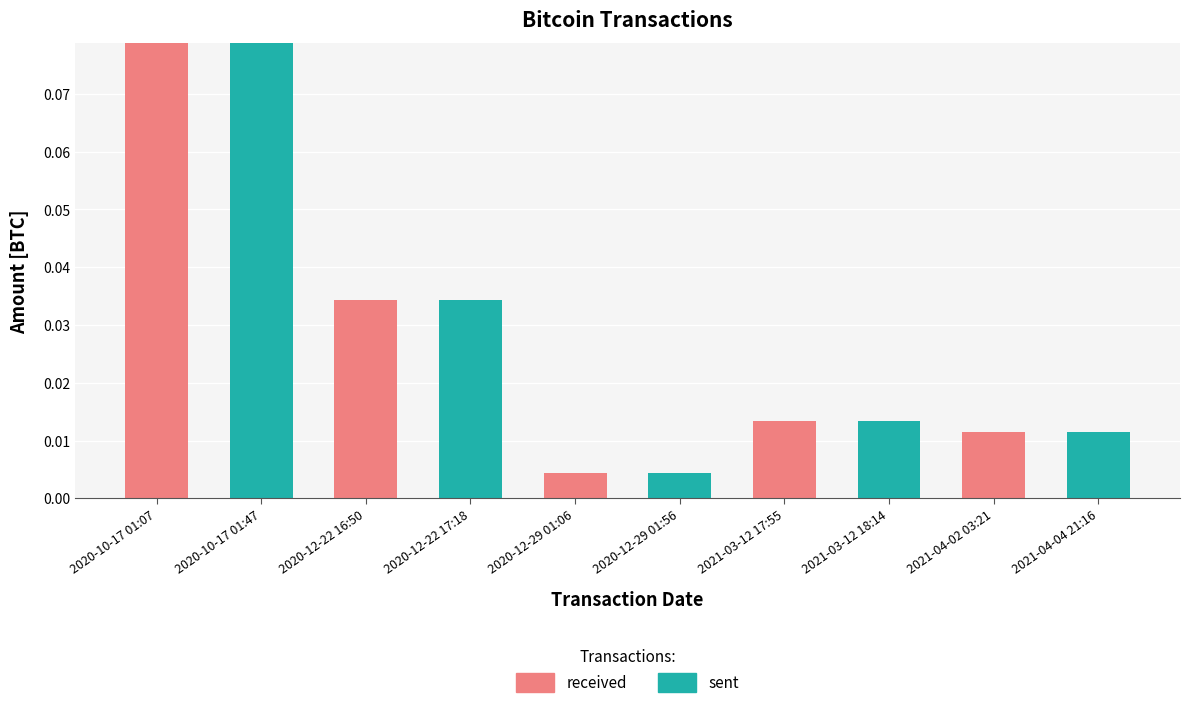

Which category has the highest value in the received series?

2020-10-17 01:07